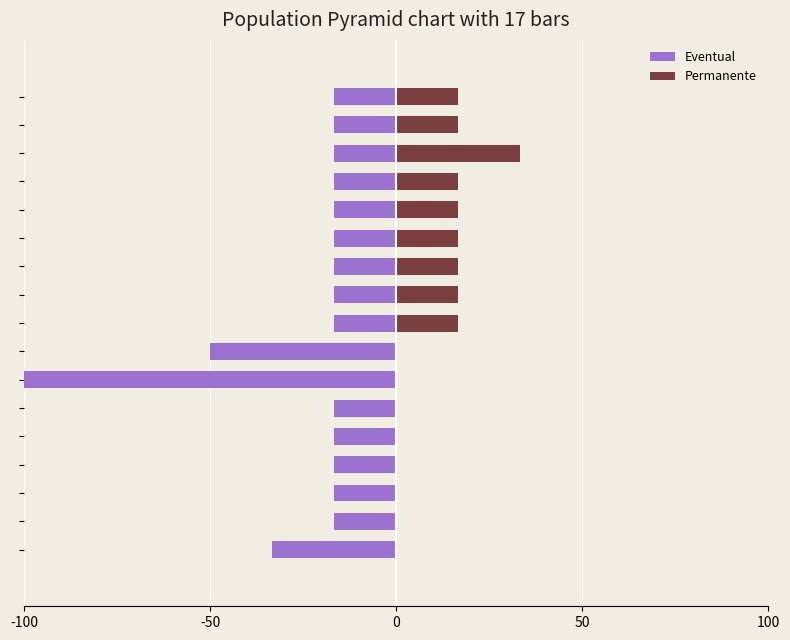

Is it true that Permanente equals 0.0 at 7?

True